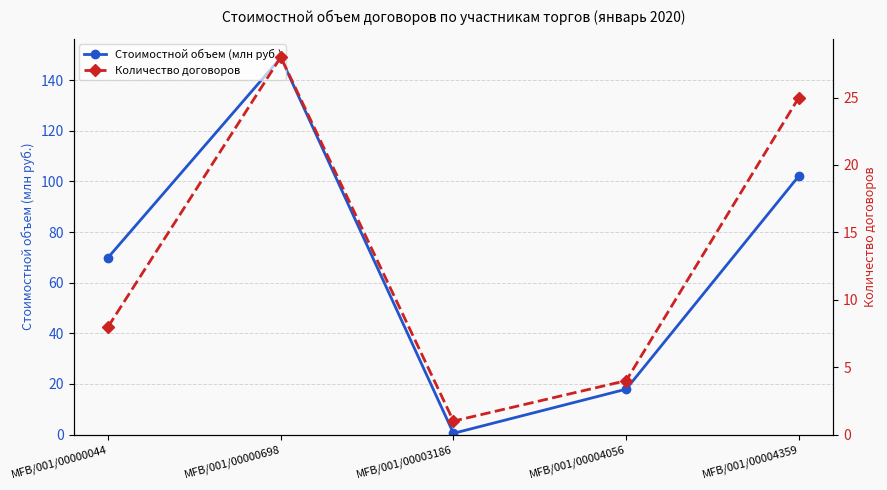

Is the value of Количество договоров at MFB/001/00003186 greater than the value of Стоимостной объем (млн руб.) at MFB/001/00000044?

No